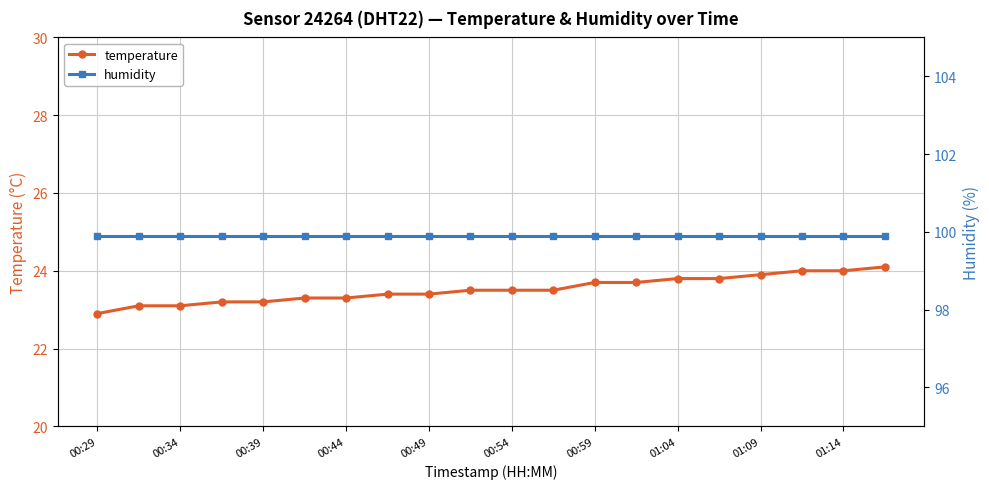

Reading left to right, what are all the values shown in this chart?

temperature: 22.9	23.1	23.1	23.2	23.2	23.3	23.3	23.4	23.4	23.5	23.5	23.5	23.7	23.7	23.8	23.8	23.9	24.0	24.0	24.1
humidity: 99.9	99.9	99.9	99.9	99.9	99.9	99.9	99.9	99.9	99.9	99.9	99.9	99.9	99.9	99.9	99.9	99.9	99.9	99.9	99.9